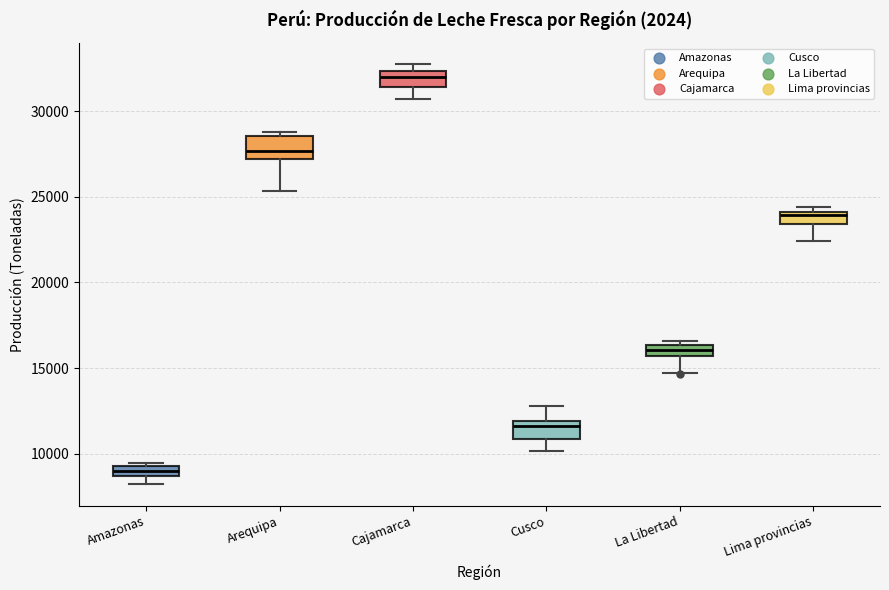

Where does the lower whisker of the box for Cajamarca end on the y-axis? The values are not printed on the chart, so give them approximately, as read against the axis.

30500